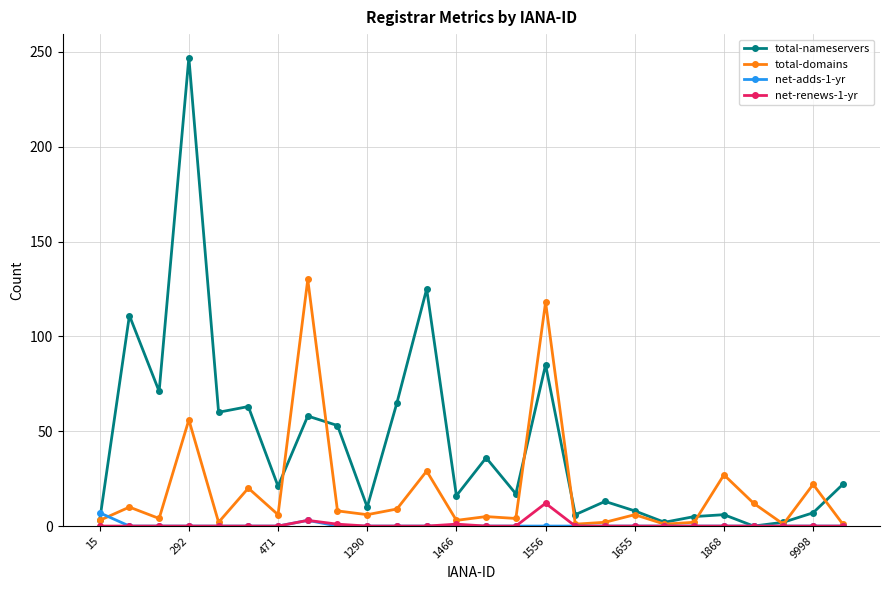

True or false: total-nameservers has more than 1 points higher than both neighbors.

True